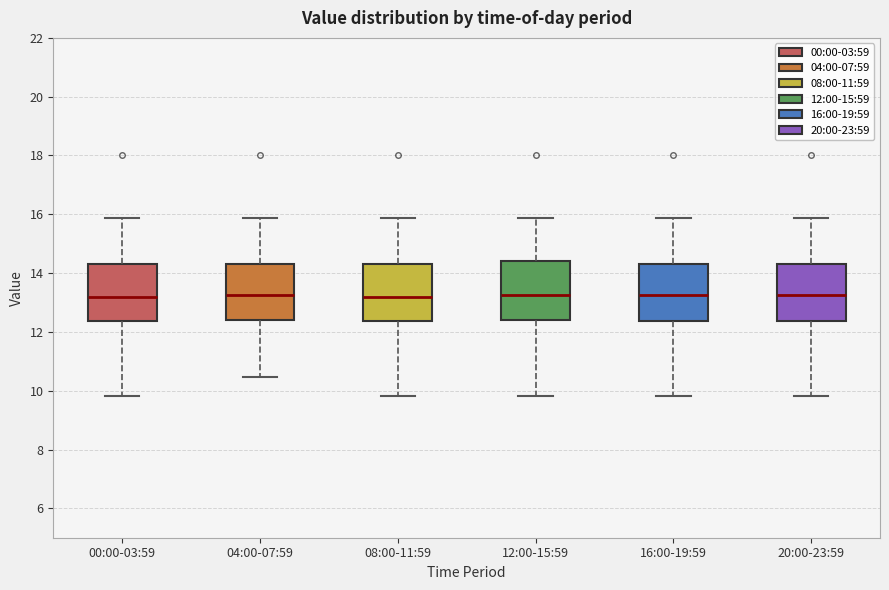

Reading left to right, transcribe this box plot: for each box, give where its median line is, the range the box spans, and where its two whiskers end, as read against the y-axis. The values are not printed on the chart, so give them approximately, as read against the axis.

00:00-03:59: median 13.2, box 12.4 to 14.4, whiskers 9.8 to 15.8
04:00-07:59: median 13.2, box 12.4 to 14.4, whiskers 10.4 to 15.8
08:00-11:59: median 13.2, box 12.4 to 14.4, whiskers 9.8 to 15.8
12:00-15:59: median 13.2, box 12.4 to 14.4, whiskers 9.8 to 15.8
16:00-19:59: median 13.2, box 12.4 to 14.4, whiskers 9.8 to 15.8
20:00-23:59: median 13.2, box 12.4 to 14.4, whiskers 9.8 to 15.8